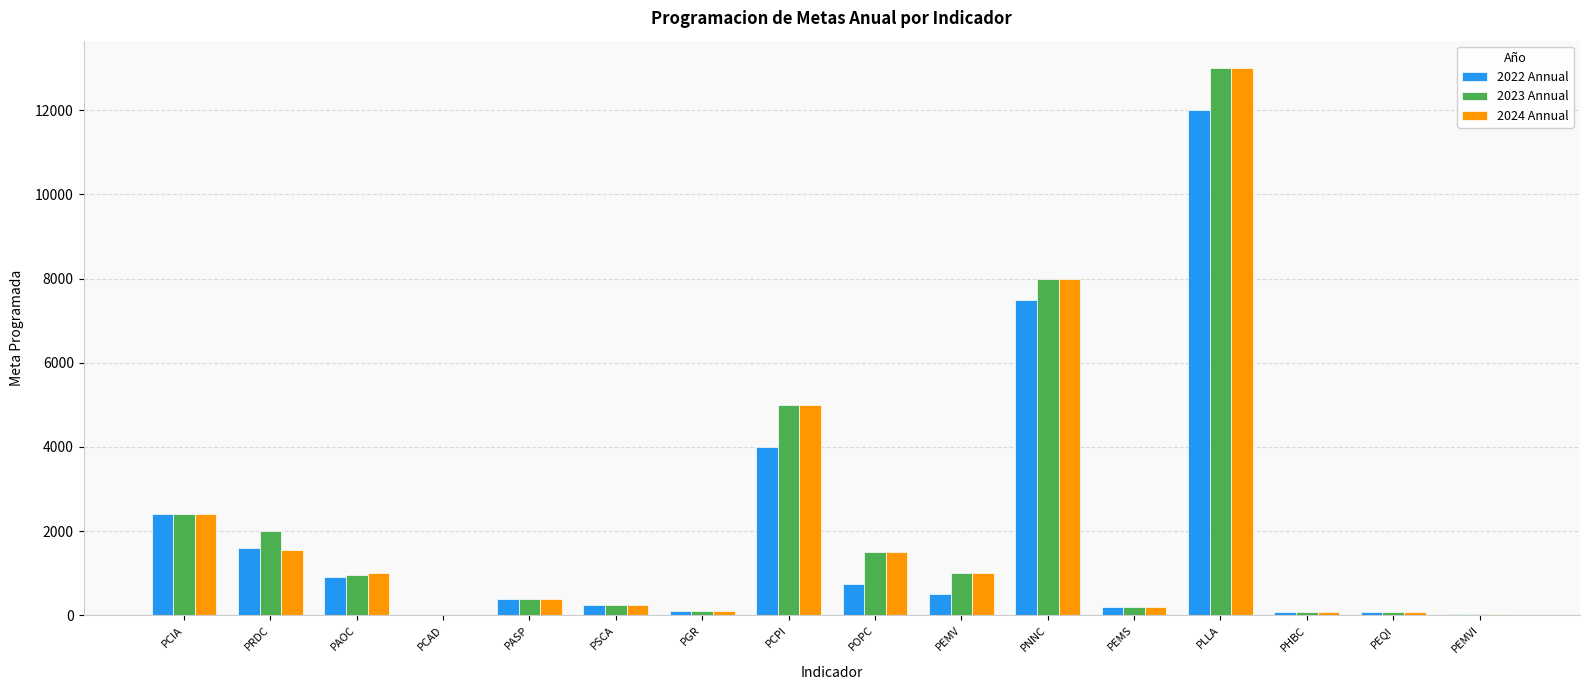

Is the value of 2022 Annual at PCPI greater than the value of 2023 Annual at PSCA?

Yes